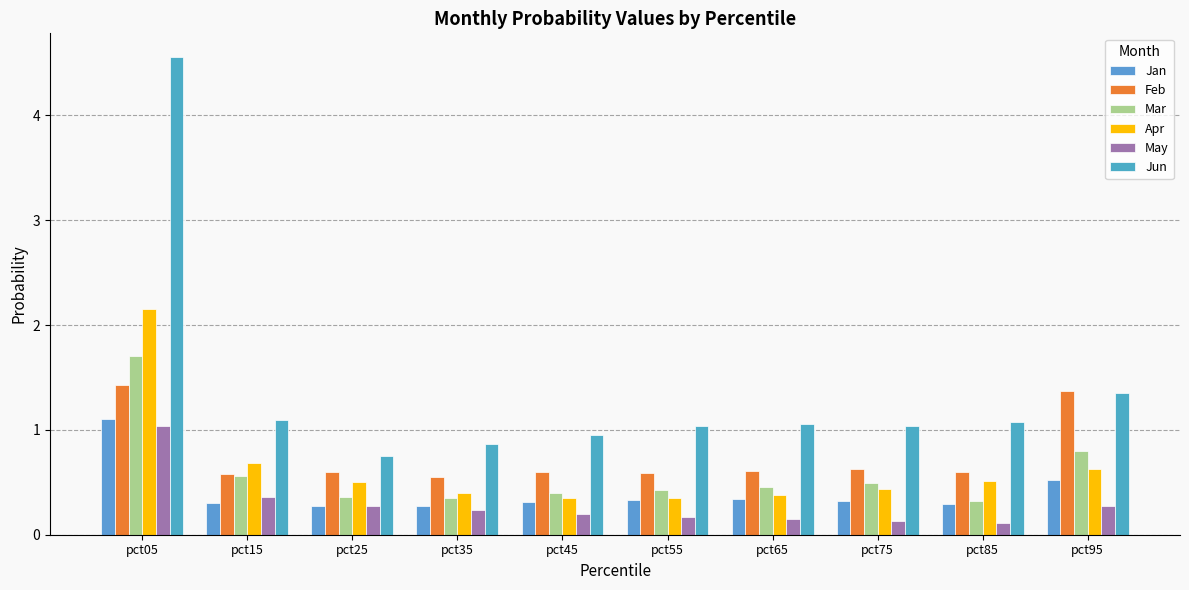

At which category is the sum across all series the highest?

pct05